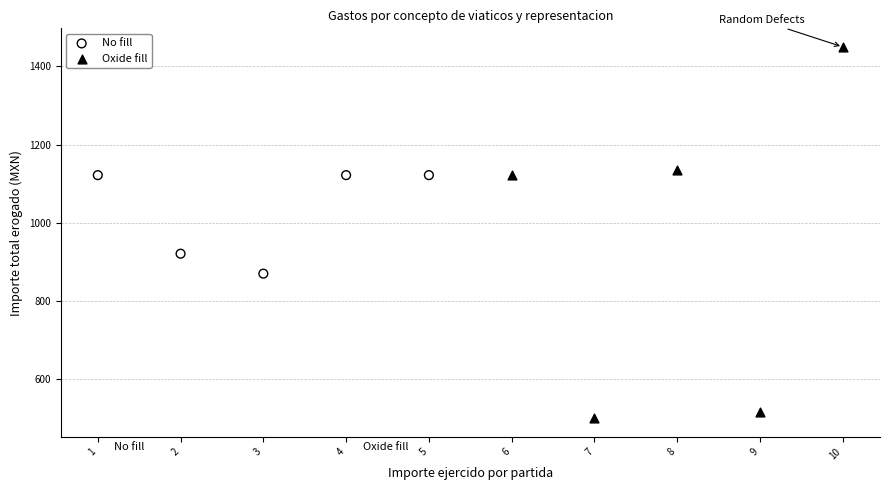

Which series contains the lowest Y value?

Oxide fill